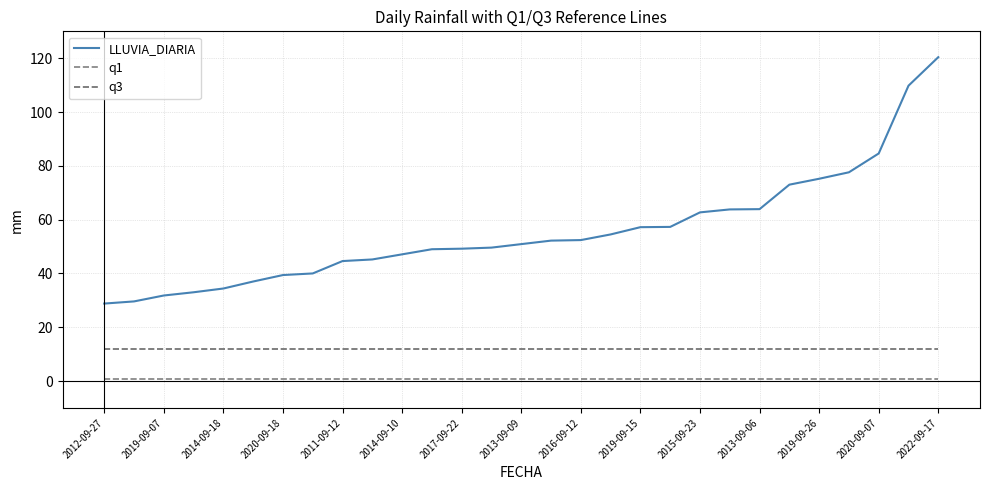

At which category is the sum across all series the highest?

2022-09-17